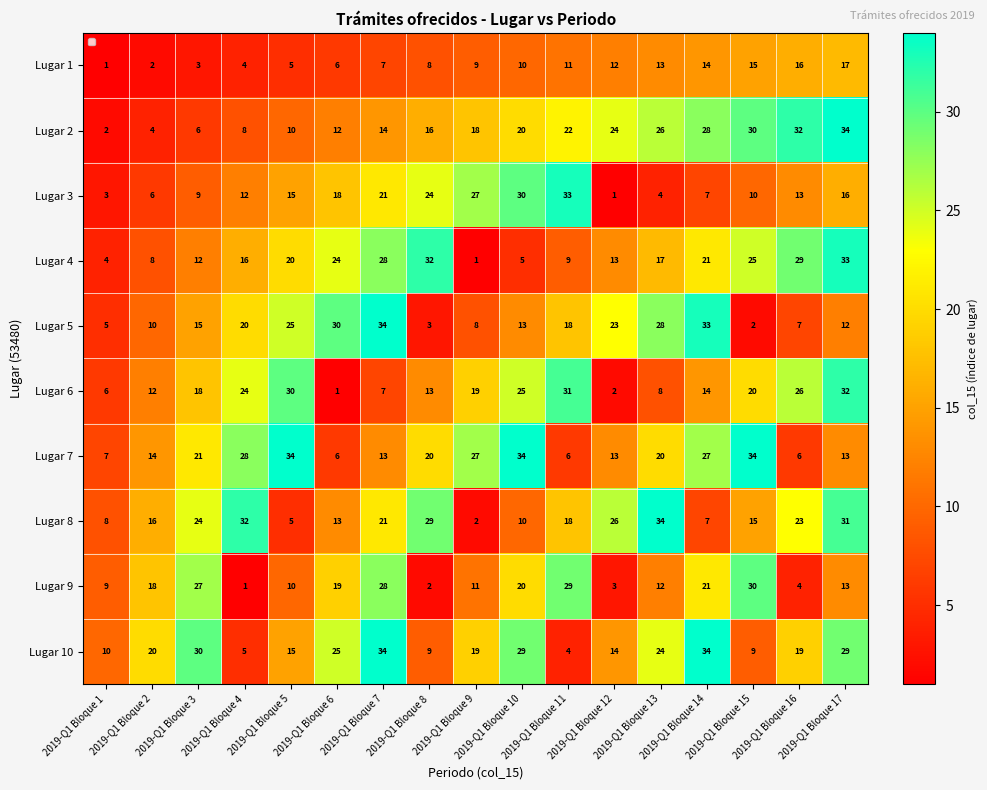

Count the number of data series in this chart.

10